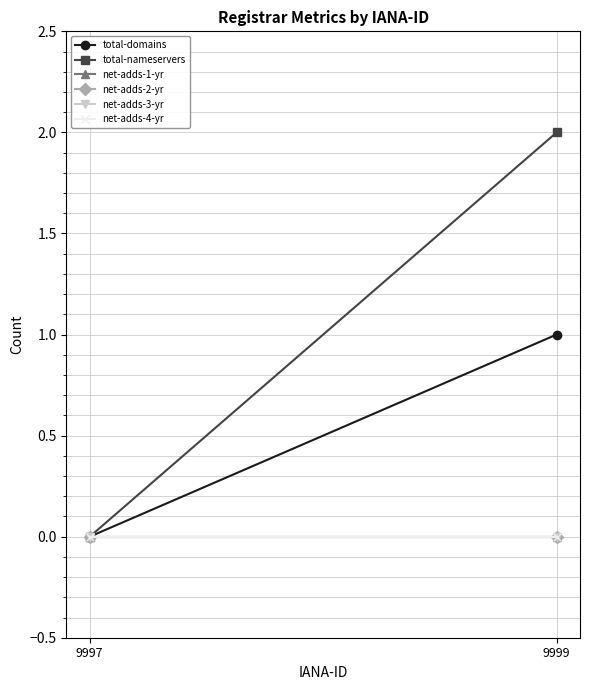

What is the maximum value shown in the chart?

2